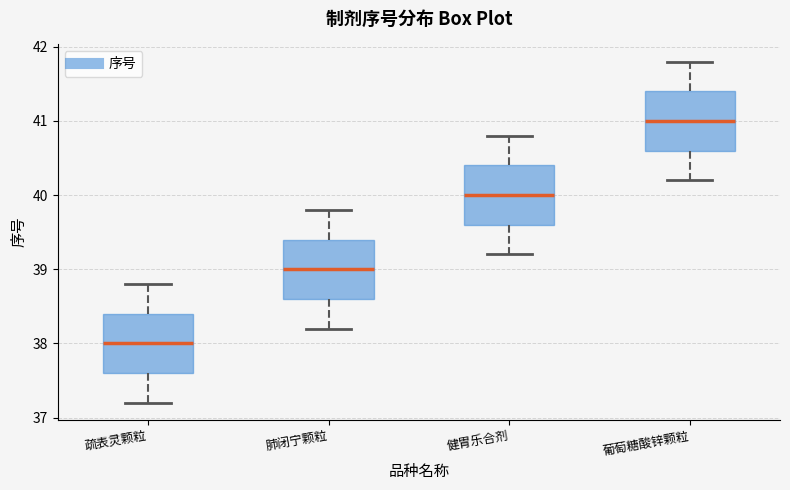

Reading left to right, read every box against the y-axis: the position of its median line, the range the box covers, and the ends of its whiskers. The values are not printed on the chart, so give them approximately, as read against the axis.

疏表灵颗粒: median 38.0, box 37.6 to 38.4, whiskers 37.2 to 38.8
肺闭宁颗粒: median 39.0, box 38.6 to 39.4, whiskers 38.2 to 39.8
健胃乐合剂: median 40.0, box 39.6 to 40.4, whiskers 39.2 to 40.8
葡萄糖酸锌颗粒: median 41.0, box 40.6 to 41.4, whiskers 40.2 to 41.8